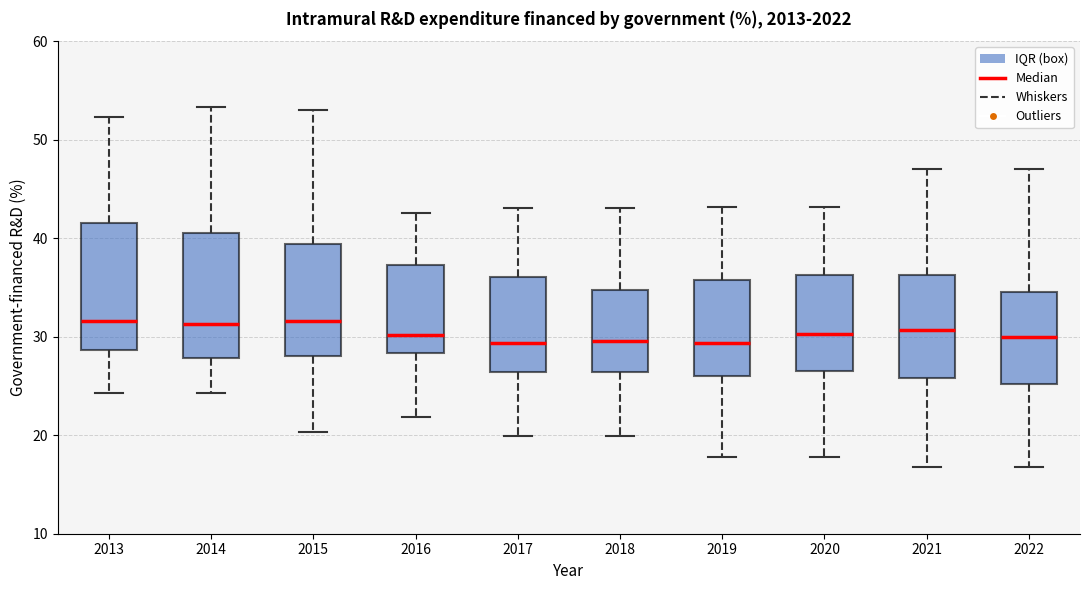

Reading left to right, transcribe this box plot: for each box, give where its median line is, the range the box spans, and where its two whiskers end, as read against the y-axis. The values are not printed on the chart, so give them approximately, as read against the axis.

2013: median 32, box 29 to 42, whiskers 24 to 52
2014: median 31, box 28 to 41, whiskers 24 to 53
2015: median 32, box 28 to 39, whiskers 20 to 53
2016: median 30, box 28 to 37, whiskers 22 to 43
2017: median 29, box 26 to 36, whiskers 20 to 43
2018: median 30, box 26 to 35, whiskers 20 to 43
2019: median 29, box 26 to 36, whiskers 18 to 43
2020: median 30, box 27 to 36, whiskers 18 to 43
2021: median 31, box 26 to 36, whiskers 17 to 47
2022: median 30, box 25 to 35, whiskers 17 to 47